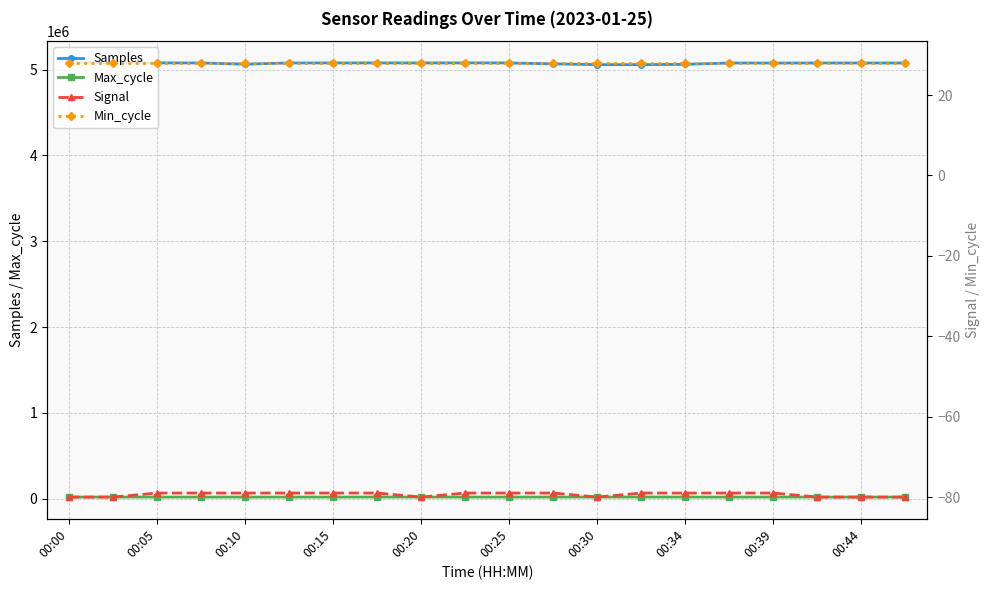

How many values in the Max_cycle series are below 19912?

10